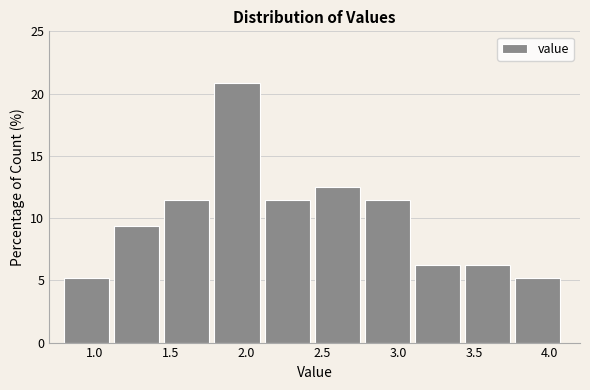

Over which range of the x-axis is the bar tallest?

1.79 to 2.12